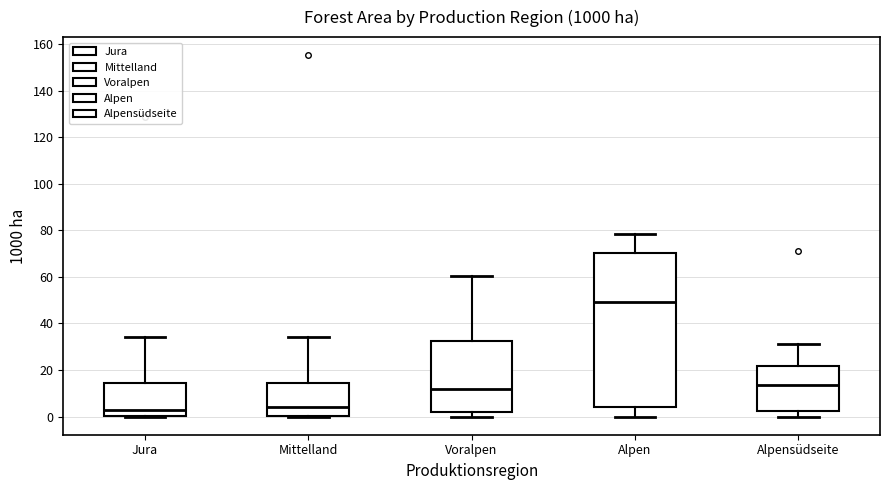

Where is the upper edge of the box for Jura on the y-axis? The values are not printed on the chart, so give them approximately, as read against the axis.

14